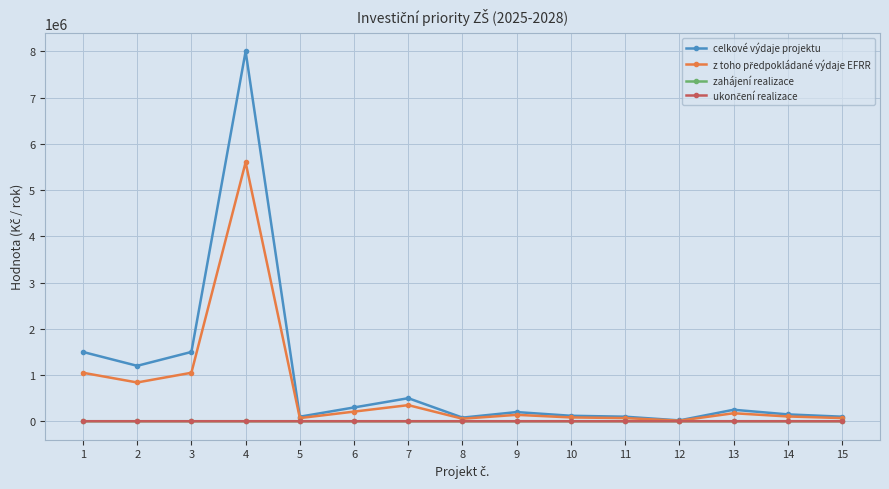

Which series has the widest spread of values?

celkové výdaje projektu